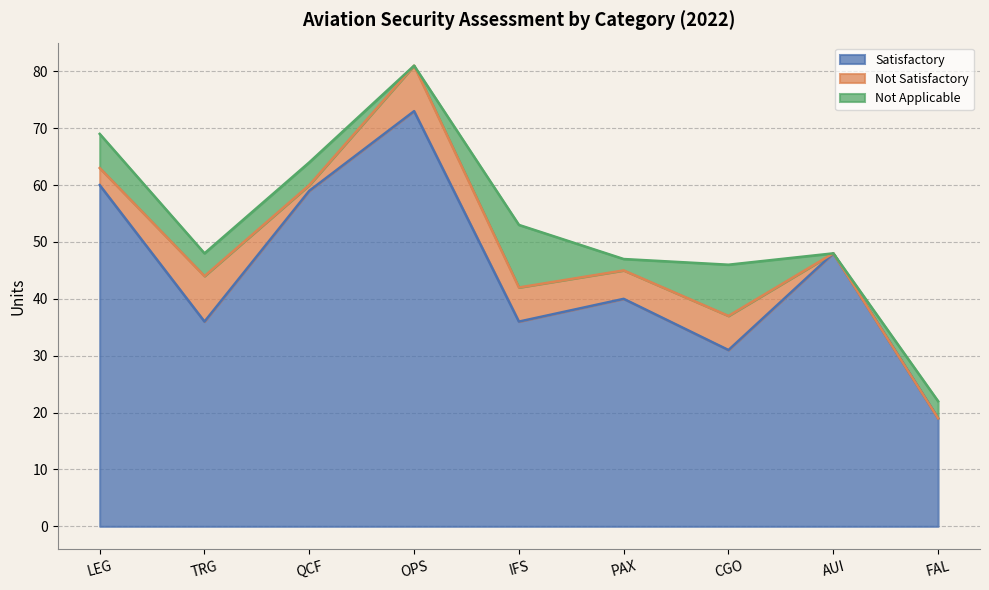

What is the maximum value for Not Satisfactory?

8